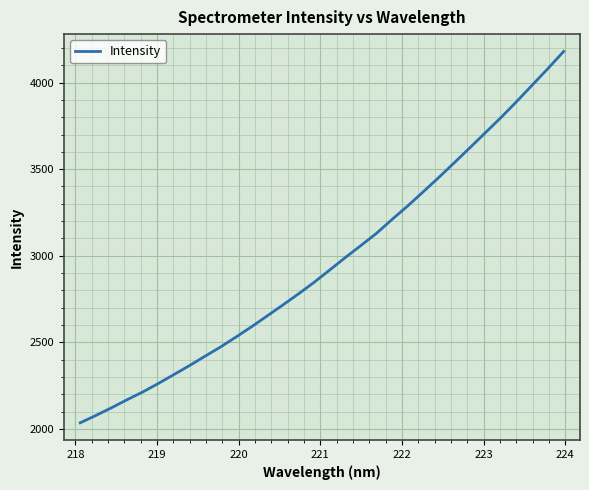

Is this an area chart (filled region under the line)?

No